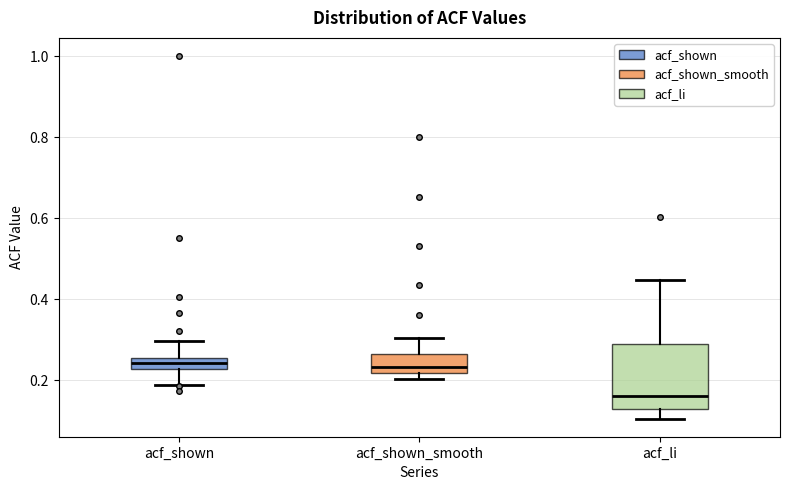

Which box has the lowest median line?

acf_li